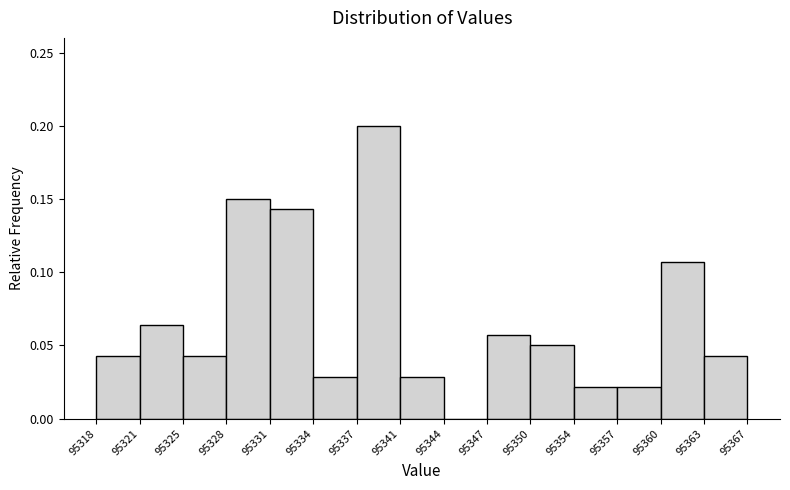

How tall is the bar that spans 95325 to 95328 on the x-axis? The values are not printed on the chart, so give them approximately, as read against the axis.

0.045